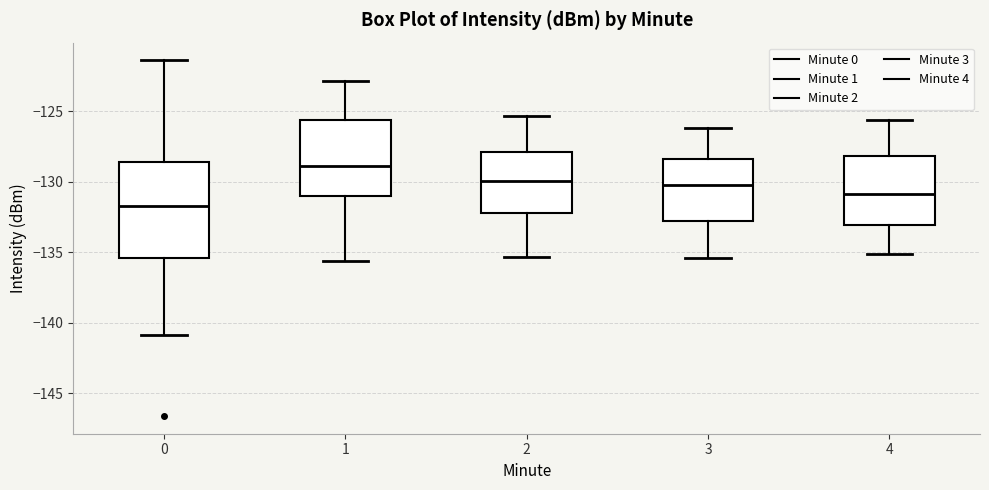

Where does the lower whisker of the box at x = 0 end on the y-axis? The values are not printed on the chart, so give them approximately, as read against the axis.

-141.0